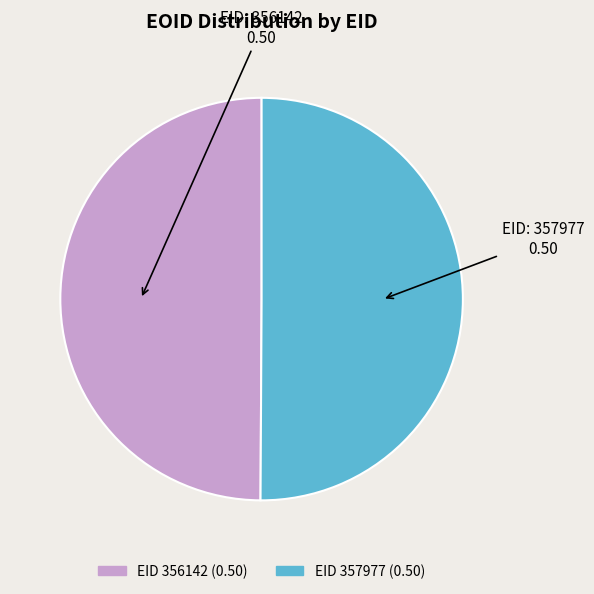

Which slice is the largest?

357977